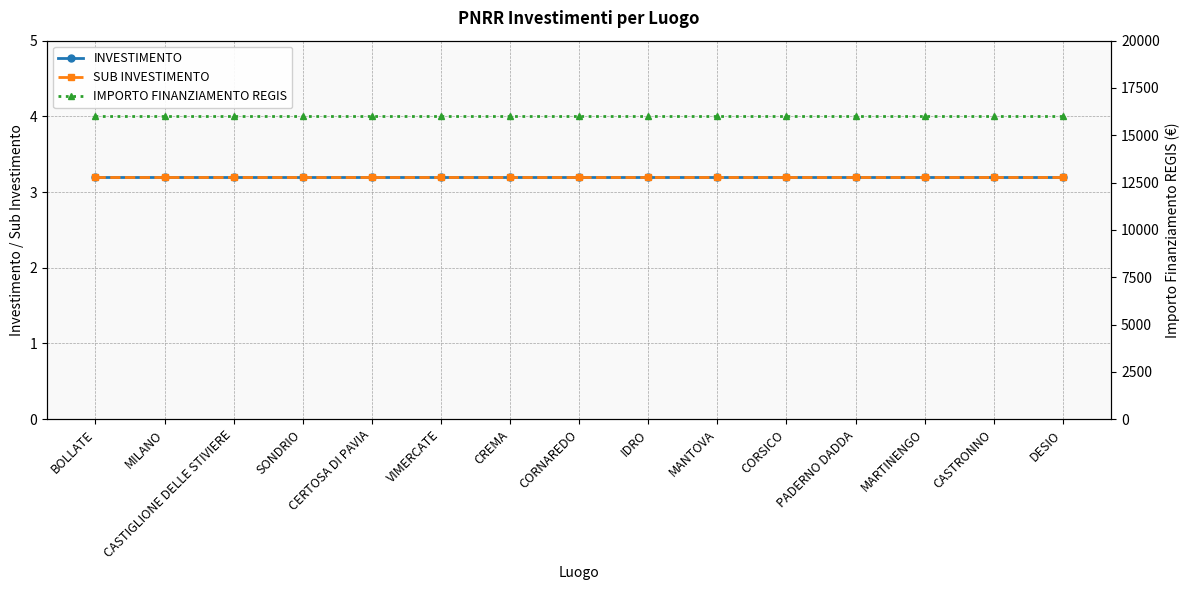

What is the minimum value shown in the chart?

3.2